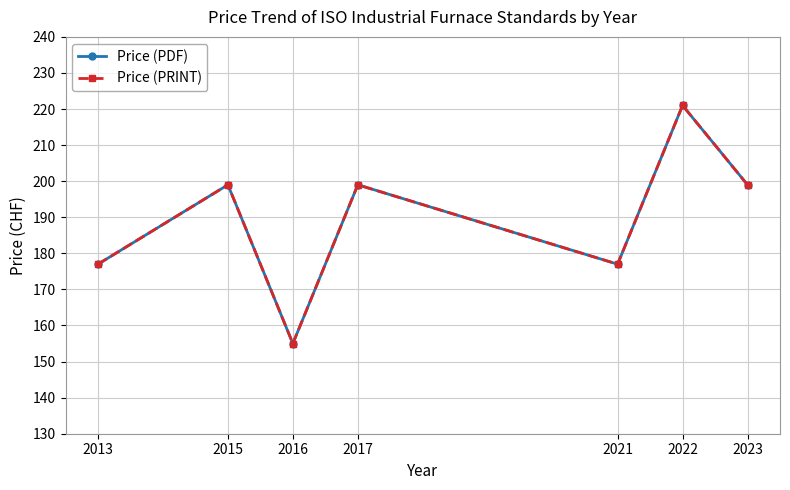

True or false: Price (PDF) and Price (PRINT) intersect in this chart.

False